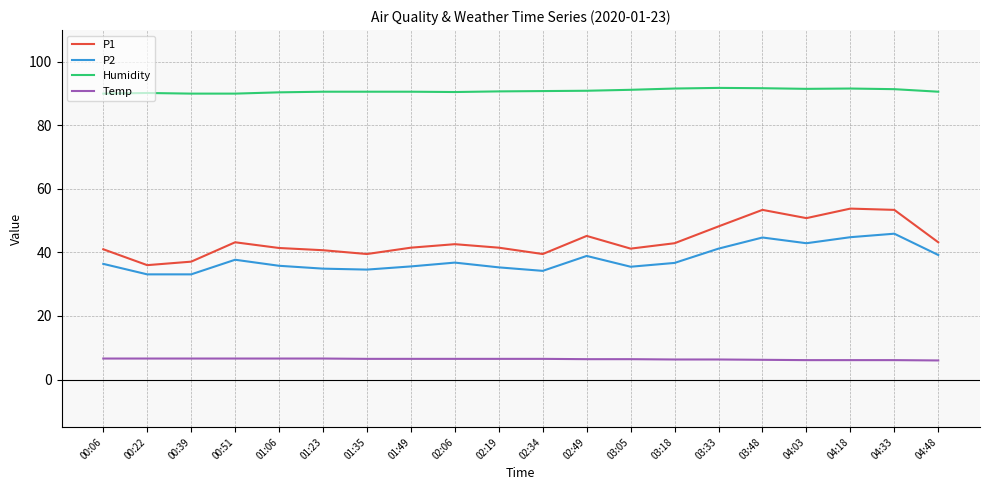

Does the chart display data point markers on the line(s)?

No